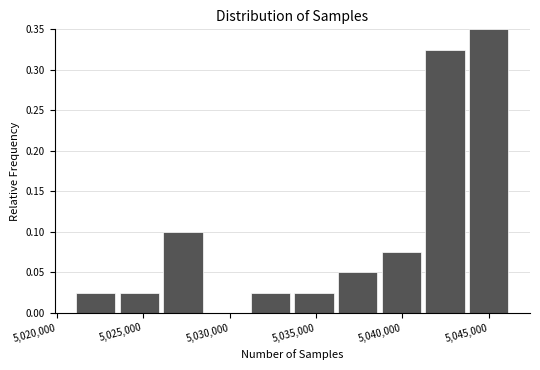

Which range on the x-axis has the tallest bar?

5044000 to 5046500